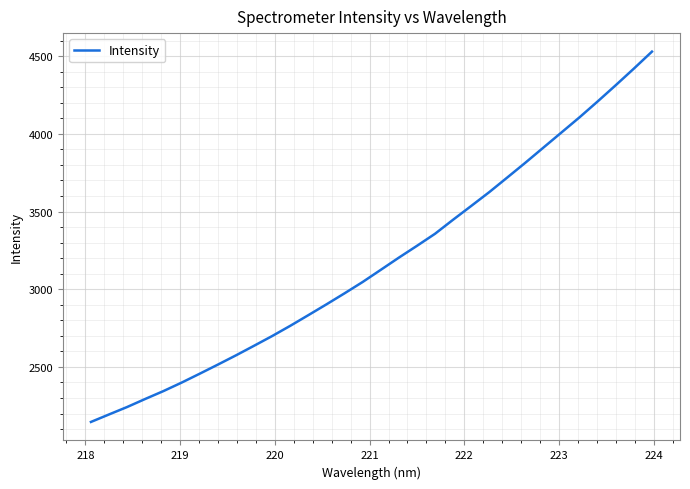

What is the maximum value shown in the chart?

4529.5